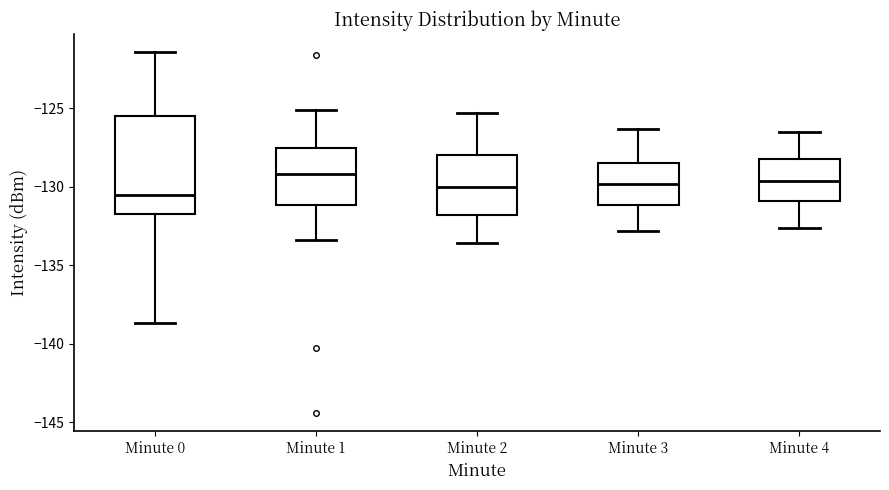

Comparing the boxes themselves (not the whiskers), which one is the tallest?

Minute 0